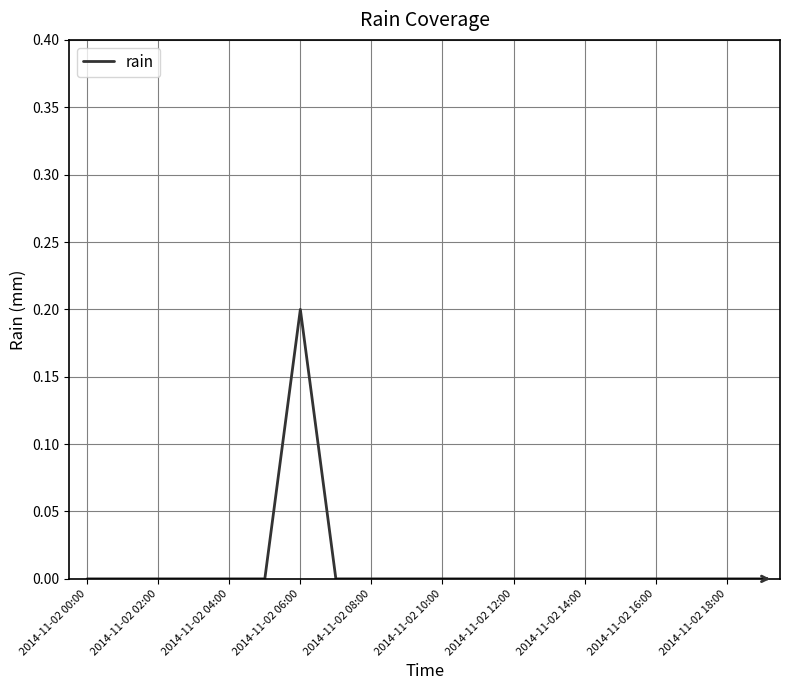

How many lines are shown in the chart?

1